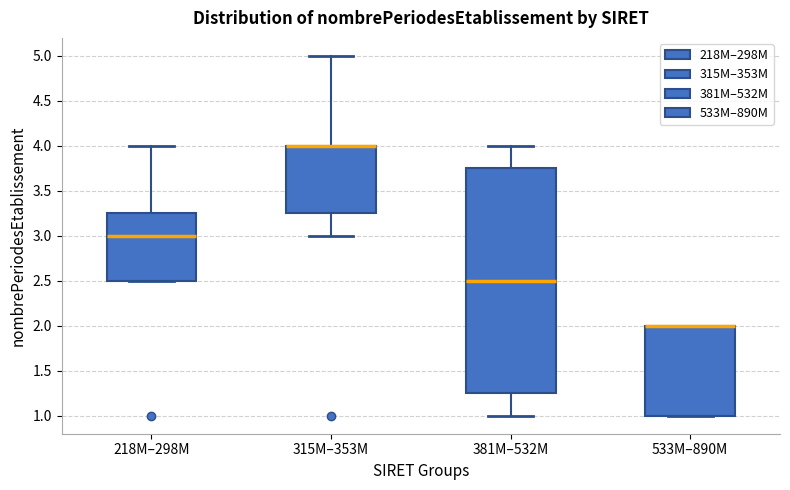

Where is the upper edge of the box for 533M–890M on the y-axis? The values are not printed on the chart, so give them approximately, as read against the axis.

2.00